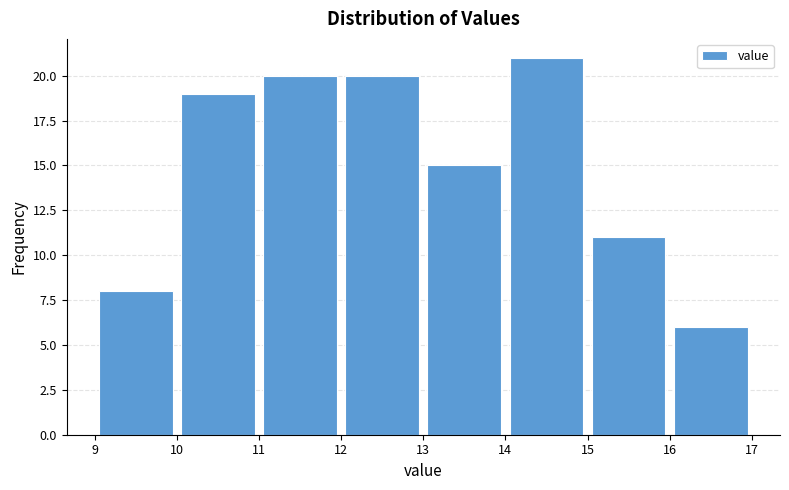

How tall is the bar that spans 11 to 12 on the x-axis? The values are not printed on the chart, so give them approximately, as read against the axis.

20